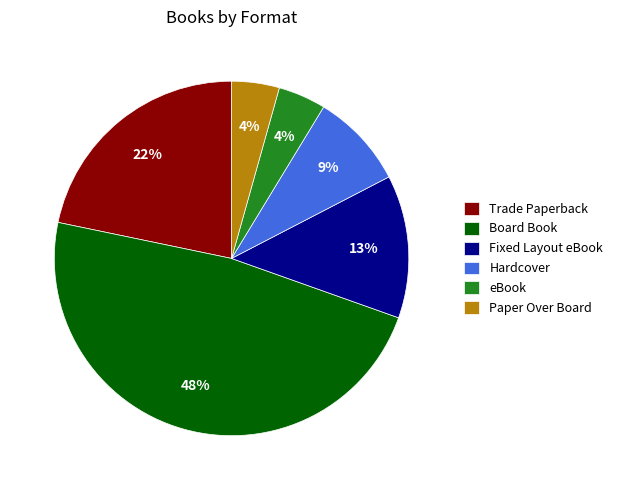

What is the ratio of the value at Paper Over Board to the value at eBook?

1.0